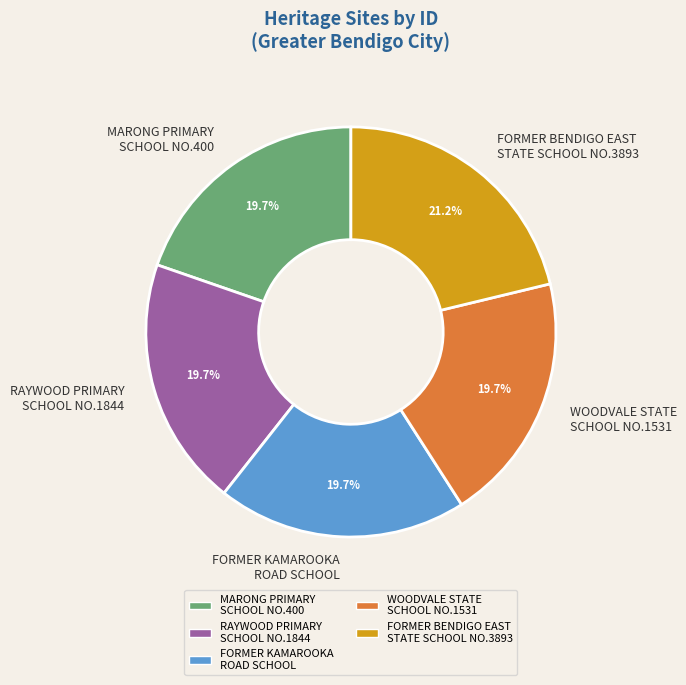

Is there a majority slice in this chart?

No